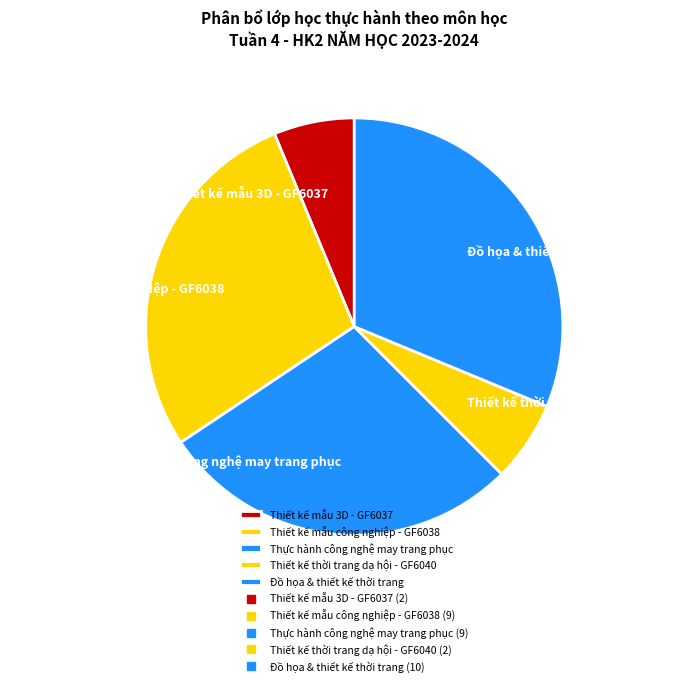

Between Thiết kế thời trang dạ hội - GF6040 and Đồ họa & thiết kế thời trang, which is larger?

Đồ họa & thiết kế thời trang